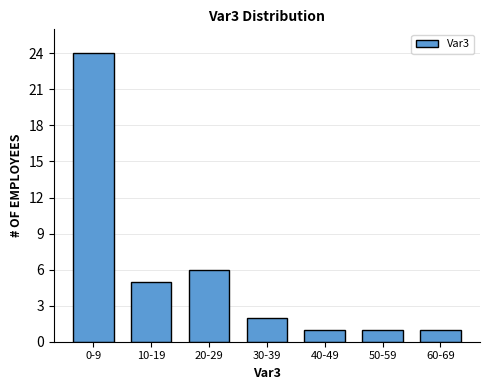

Reading left to right, list all the values displayed in this chart.

24	5	6	2	1	1	1